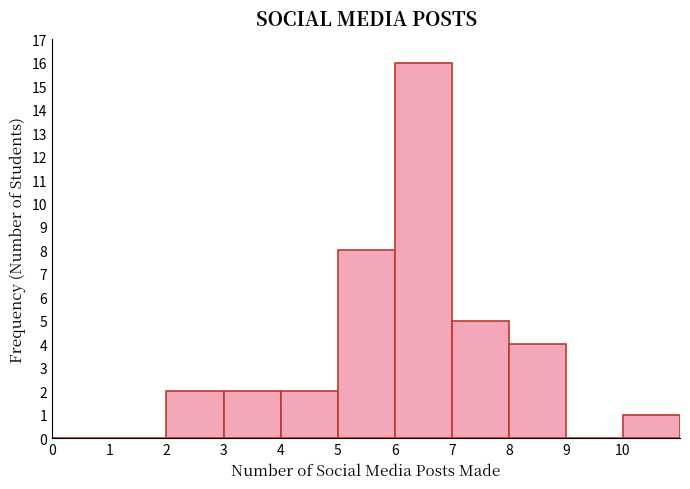

Reading left to right, list every bar in this chart as the range it spans on the x-axis followed by its height. The values are not printed on the chart, so give them approximately, as read against the axis.

0 to 1: 0
1 to 2: 0
2 to 3: 2
3 to 4: 2
4 to 5: 2
5 to 6: 8
6 to 7: 16
7 to 8: 5
8 to 9: 4
9 to 10: 0
10 to 11: 1